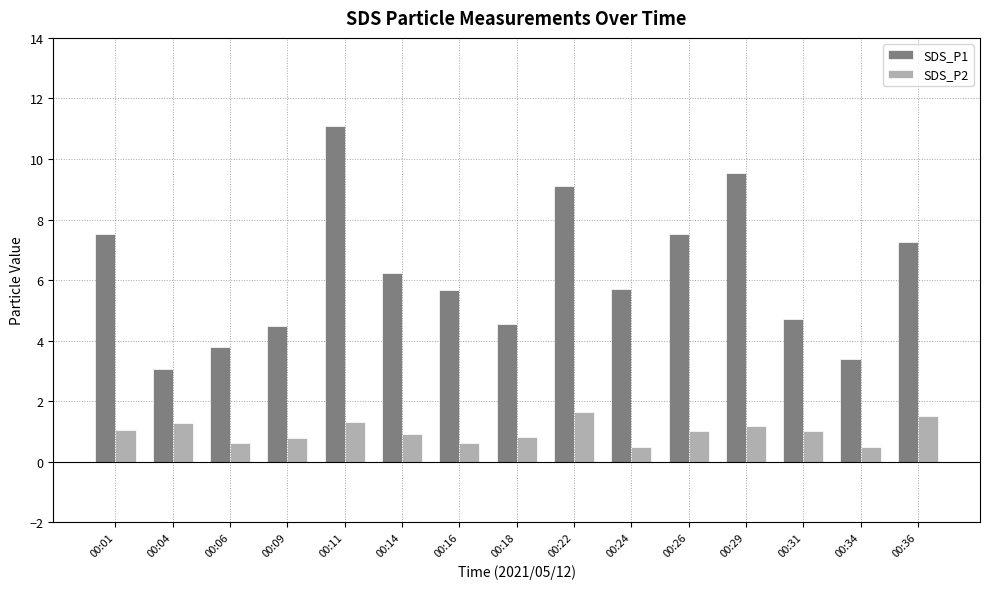

What is the value of the SDS_P2 bar at the 15th from the left?

1.5